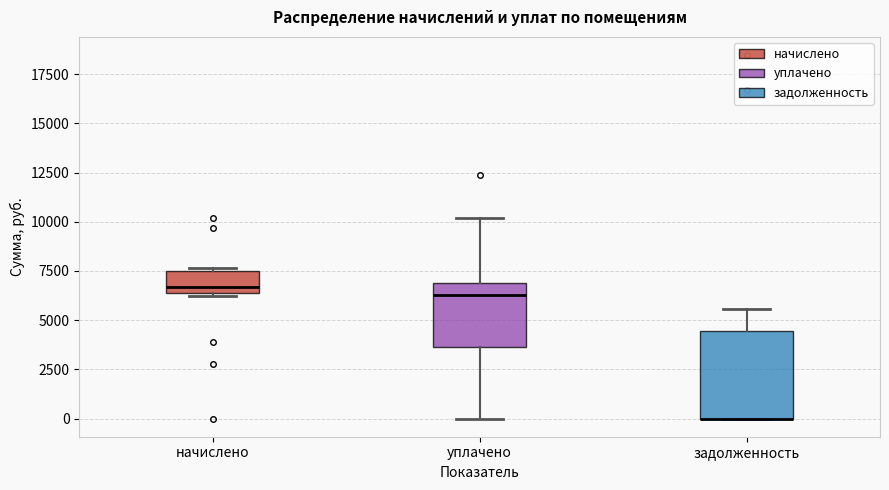

Comparing the boxes themselves (not the whiskers), which one is the tallest?

задолженность